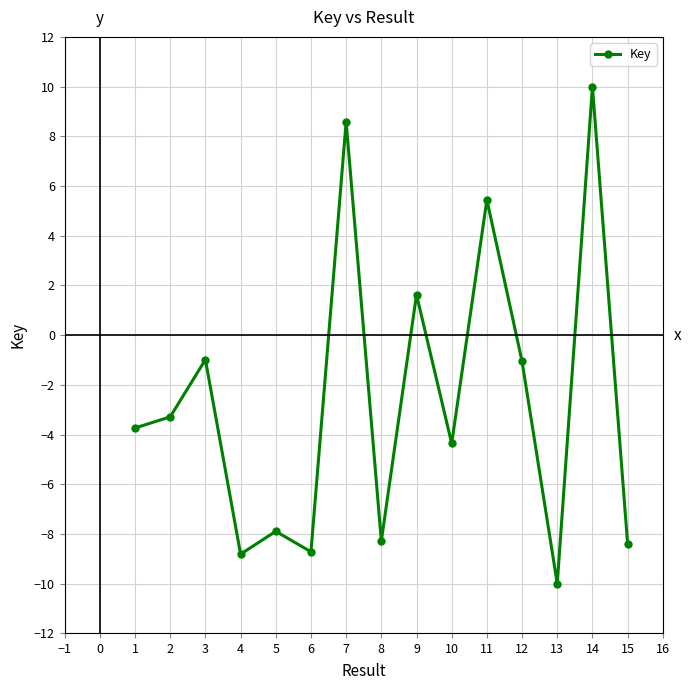

True or false: the data shows 2.1 at 11.

False